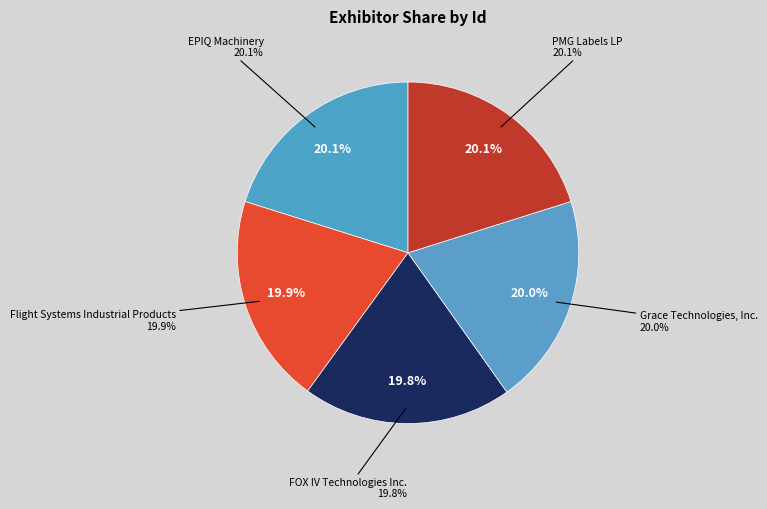

To the nearest percent, what is the average slice percentage?

20%